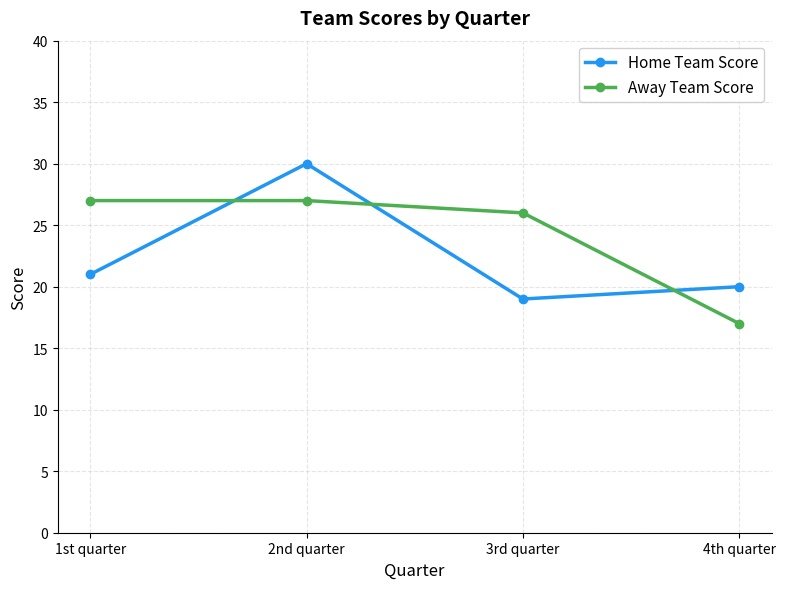

Reading left to right, extract all data points from this chart.

Home Team Score: 1st quarter=21	2nd quarter=30	3rd quarter=19	4th quarter=20
Away Team Score: 1st quarter=27	2nd quarter=27	3rd quarter=26	4th quarter=17